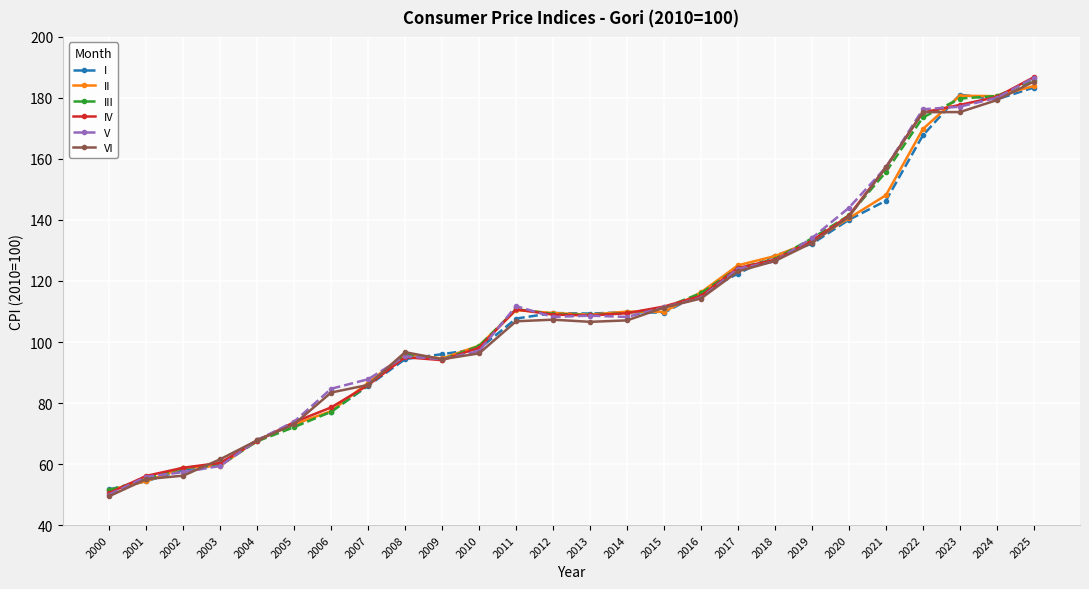

Is it true that III equals 180.6 at 2024?

True